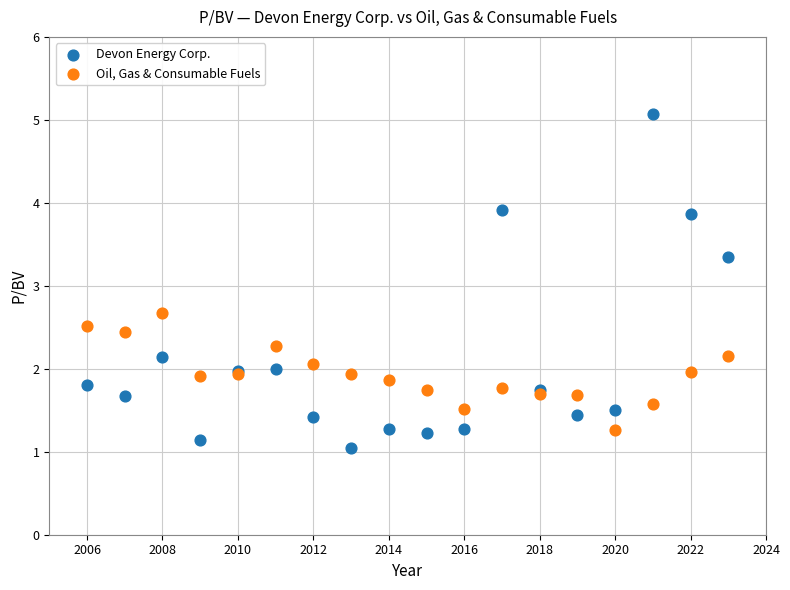

Which series contains the highest Y value?

Devon Energy Corp.